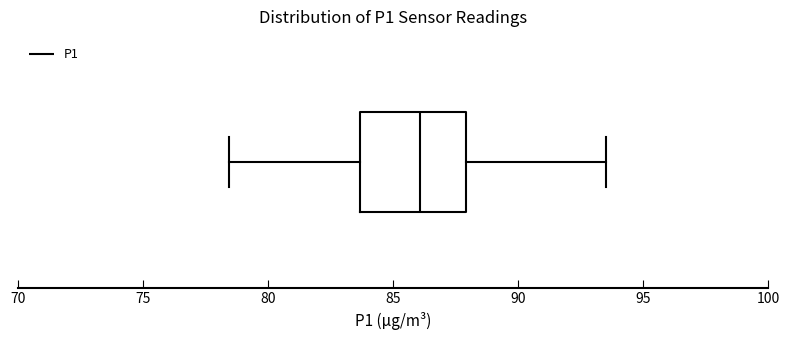

Where is the left edge of the box on the x-axis? The values are not printed on the chart, so give them approximately, as read against the axis.

83.5